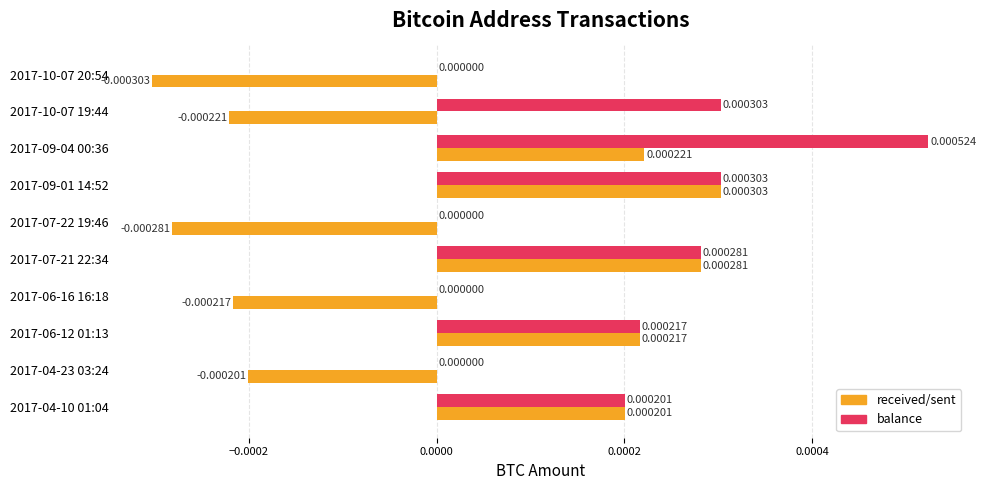

At which category is the sum across all series the highest?

2017-09-04 00:36